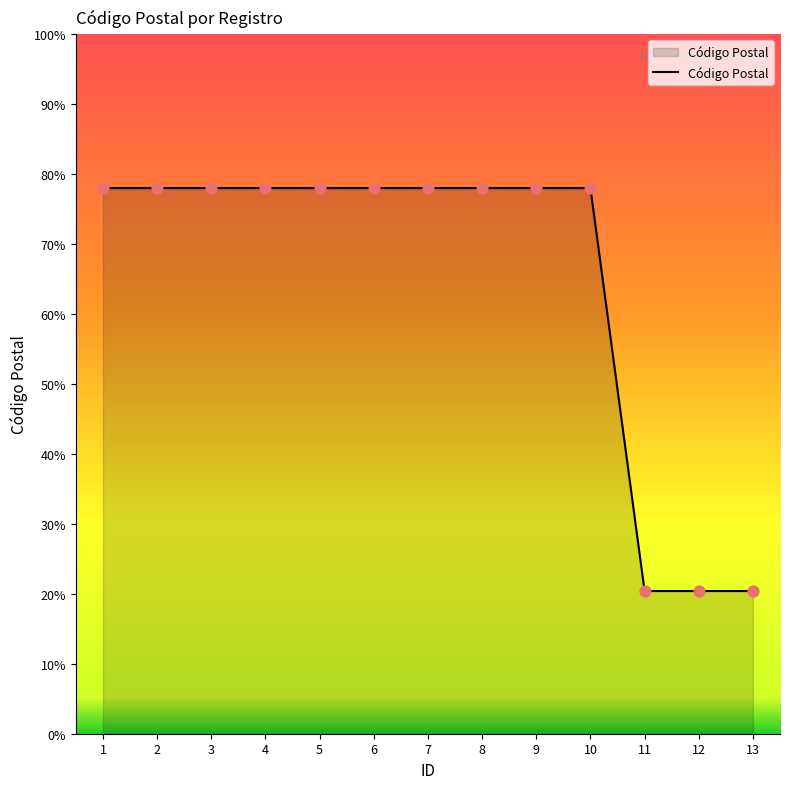

Approximately how many times larger is the value at 13 compared to 4?

0.3